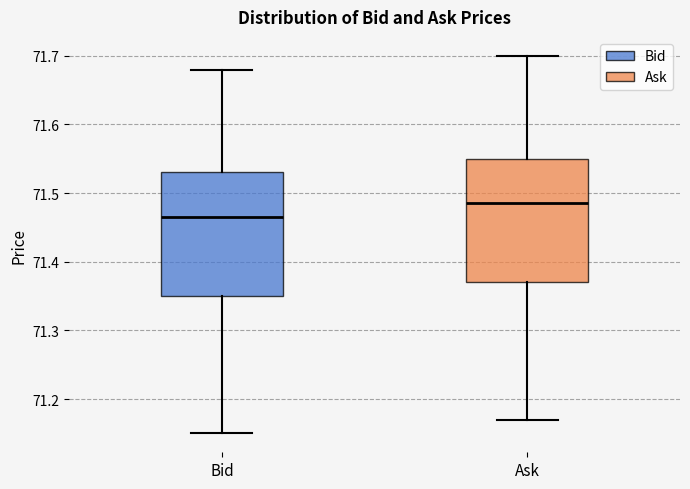

Reading left to right, read every box against the y-axis: the position of its median line, the range the box covers, and the ends of its whiskers. The values are not printed on the chart, so give them approximately, as read against the axis.

Bid: median 71.47, box 71.35 to 71.53, whiskers 71.15 to 71.68
Ask: median 71.49, box 71.37 to 71.55, whiskers 71.17 to 71.70